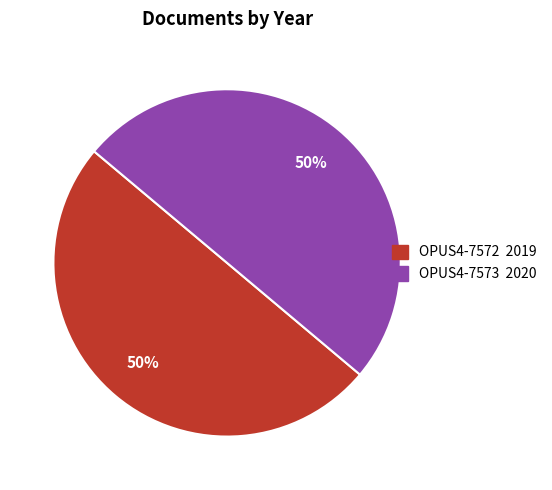

To the nearest percent, what percentage of the pie is OPUS4-7572?

50%